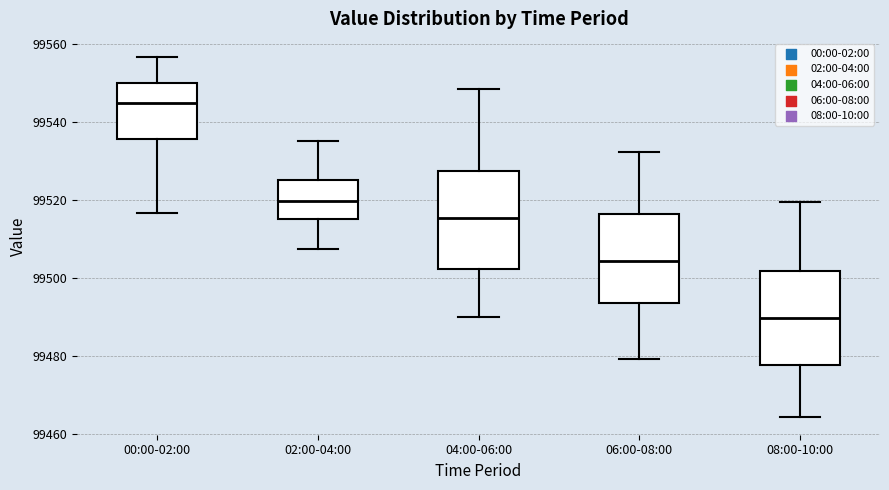

Where is the lower edge of the box for 08:00-10:00 on the y-axis? The values are not printed on the chart, so give them approximately, as read against the axis.

99478